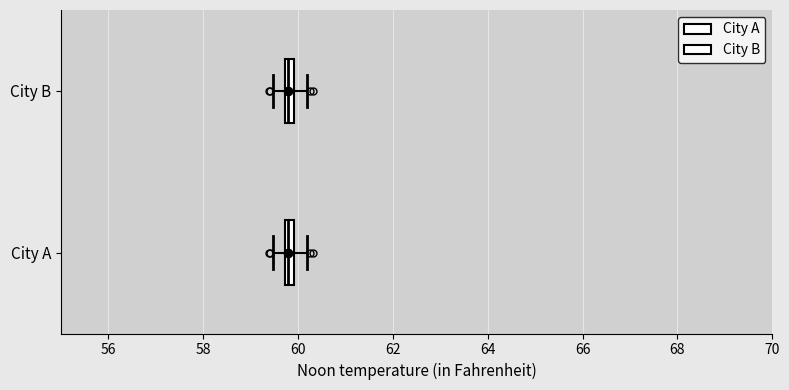

Where is the right edge of the box for City B on the x-axis? The values are not printed on the chart, so give them approximately, as read against the axis.

60.0